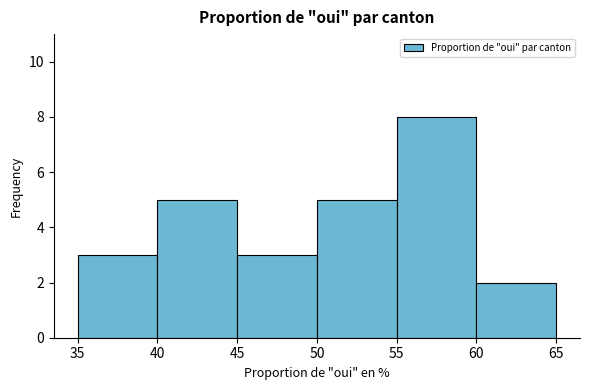

Reading left to right, transcribe this chart: for each bar, give the range it covers on the x-axis and its height. The values are not printed on the chart, so give them approximately, as read against the axis.

35 to 40: 3
40 to 45: 5
45 to 50: 3
50 to 55: 5
55 to 60: 8
60 to 65: 2